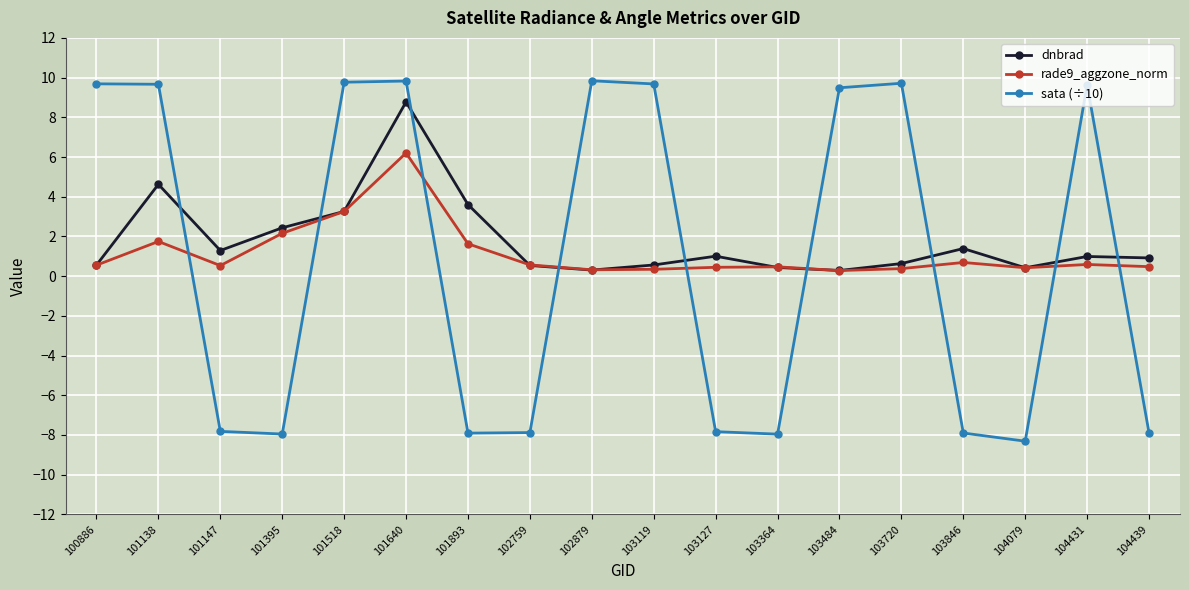

Is it true that dnbrad equals 1.0 at 104431?

True